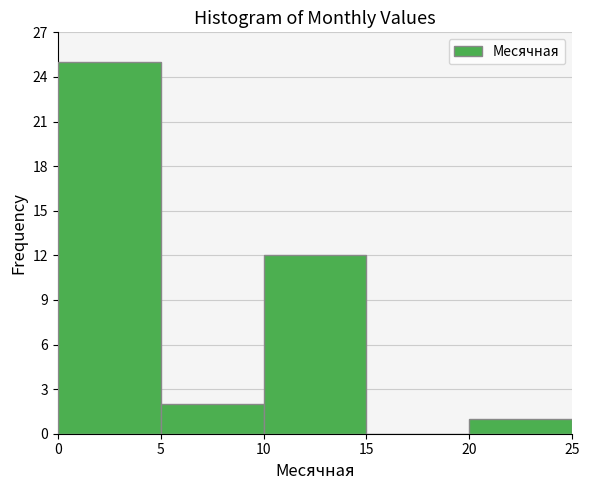

Reading left to right, list every bar in this chart as the range it spans on the x-axis followed by its height. The values are not printed on the chart, so give them approximately, as read against the axis.

0 to 5: 25
5 to 10: 2
10 to 15: 12
15 to 20: 0
20 to 25: 1